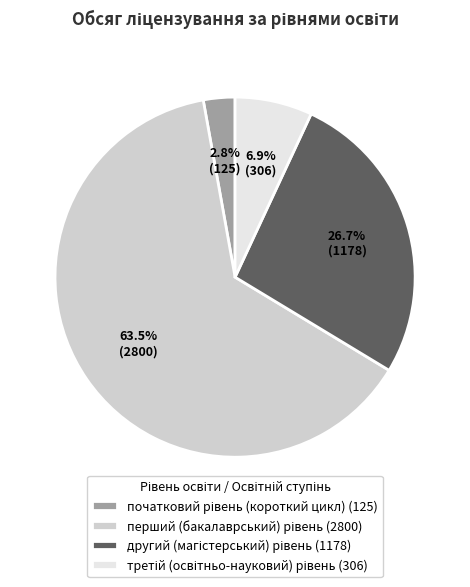

Which slice is the largest?

перший
(бакалаврський) рівень